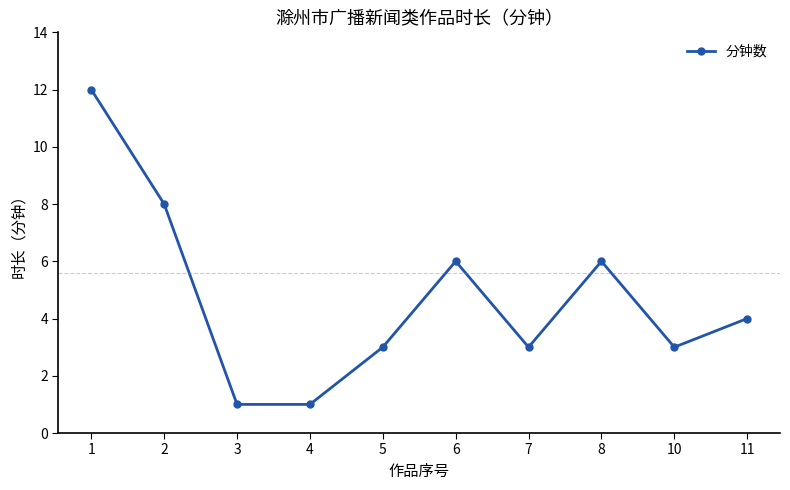

What is the average value?

5